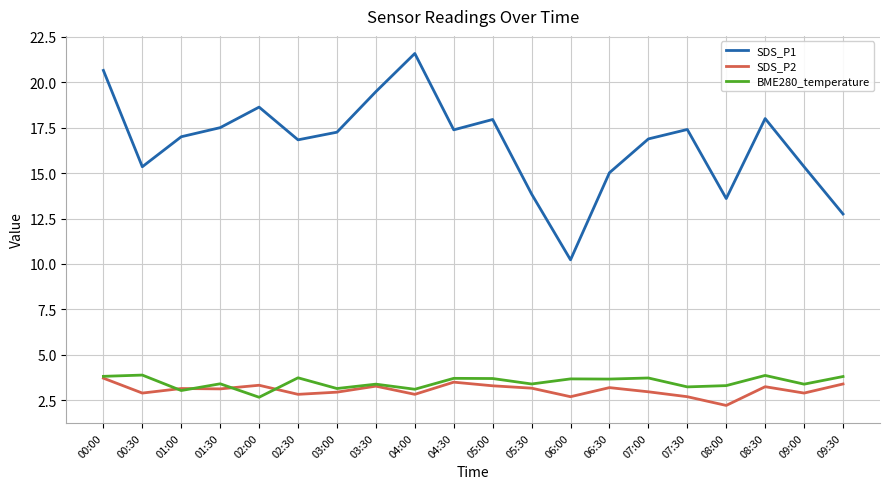

How many interior local valleys does the SDS_P1 series have?

5